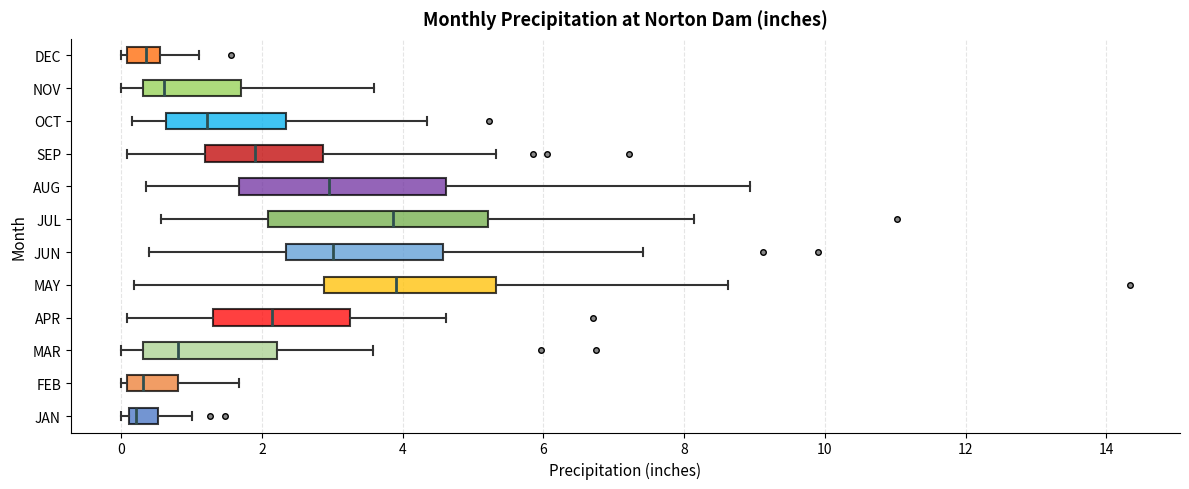

Reading bottom to top, read every box against the x-axis: the position of its median line, the range the box covers, and the ends of its whiskers. The values are not printed on the chart, so give them approximately, as read against the axis.

JAN: median 0.2 (just right of the box's left edge), box 0.2 to 0.6, whiskers 0.0 to 1.0
FEB: median 0.4, box 0.0 to 0.8, whiskers 0.0 (just left of the box's left edge) to 1.6
MAR: median 0.8, box 0.4 to 2.2, whiskers 0.0 to 3.6
APR: median 2.2, box 1.4 to 3.2, whiskers 0.0 to 4.6
MAY: median 4.0, box 2.8 to 5.4, whiskers 0.2 to 8.6
JUN: median 3.0, box 2.4 to 4.6, whiskers 0.4 to 7.4
JUL: median 3.8, box 2.0 to 5.2, whiskers 0.6 to 8.2
AUG: median 3.0, box 1.6 to 4.6, whiskers 0.4 to 9.0
SEP: median 2.0, box 1.2 to 2.8, whiskers 0.0 to 5.4
OCT: median 1.2, box 0.6 to 2.4, whiskers 0.2 to 4.4
NOV: median 0.6, box 0.4 to 1.8, whiskers 0.0 to 3.6
DEC: median 0.4, box 0.0 to 0.6, whiskers 0.0 (just left of the box's left edge) to 1.2